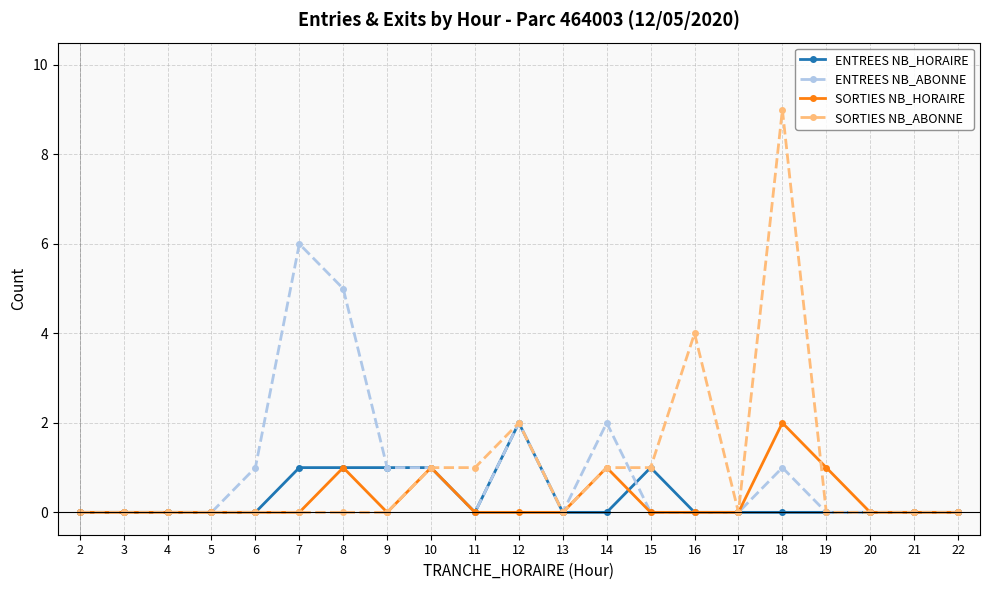

Is it true that SORTIES NB_ABONNE equals -3 at 3?

False